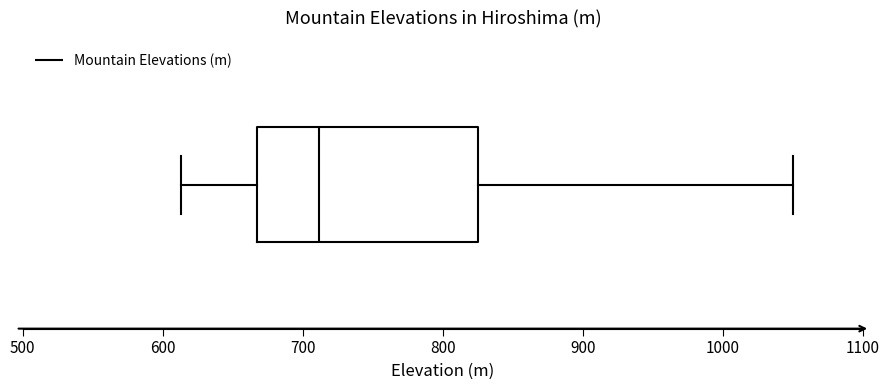

Transcribe this box plot: give where the median line is, the range the box spans, and where the two whiskers end, as read against the x-axis. The values are not printed on the chart, so give them approximately, as read against the axis.

median 710, box 670 to 830, whiskers 610 to 1050